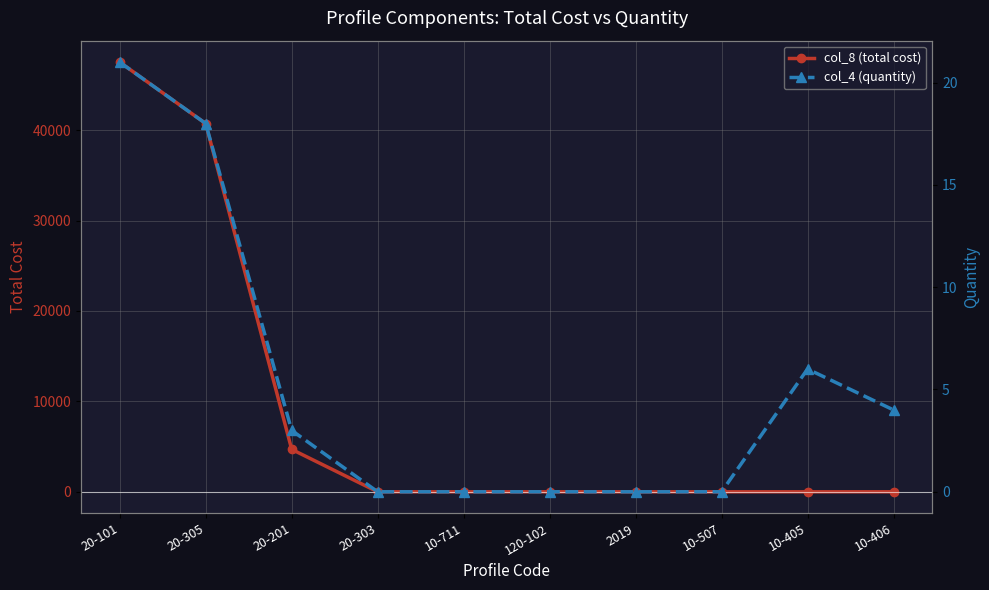

List the series in order of their overall mean, lowest first.

col_4 (quantity), col_8 (total cost)